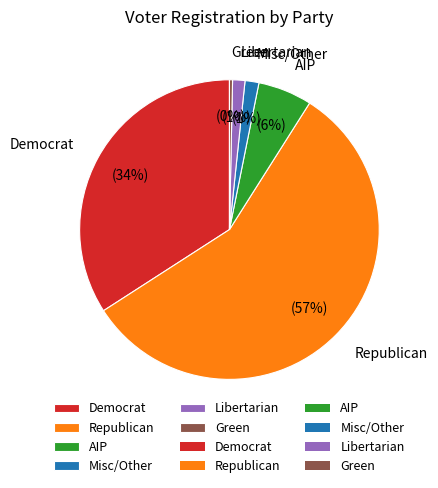

Which category has the smallest portion of the pie?

Green